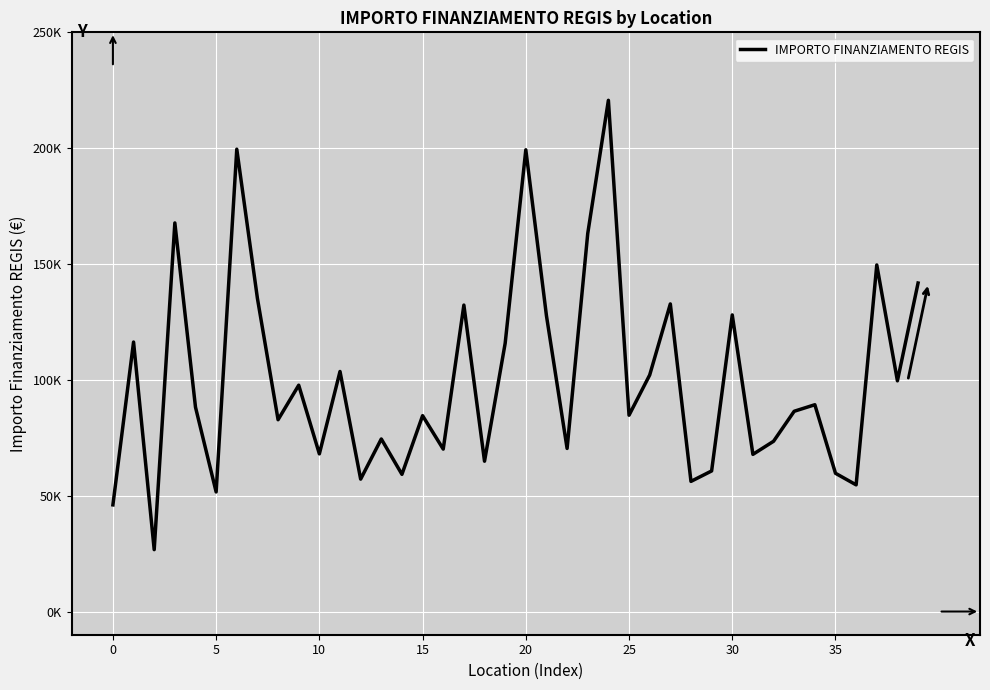

What is the minimum value shown in the chart?

26730.0